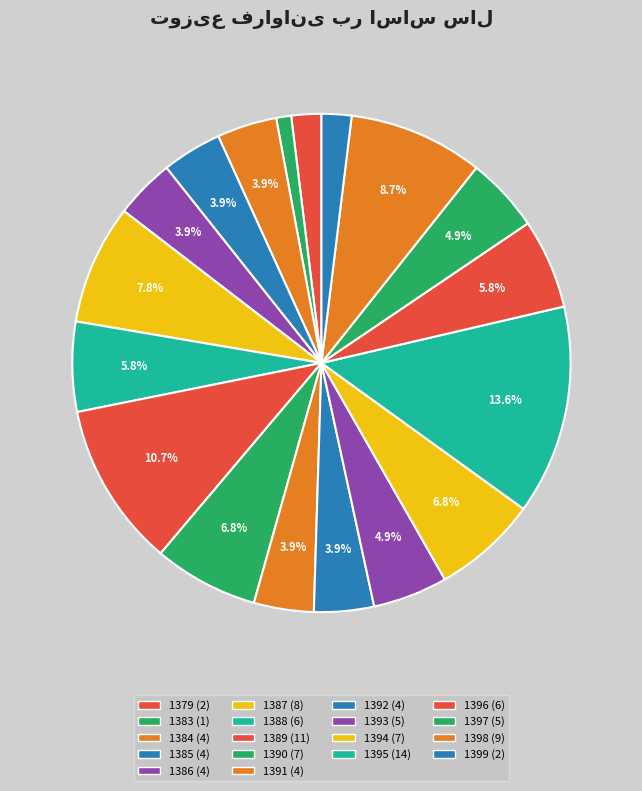

What percentage is the 1398 slice, to the nearest percent?

9%